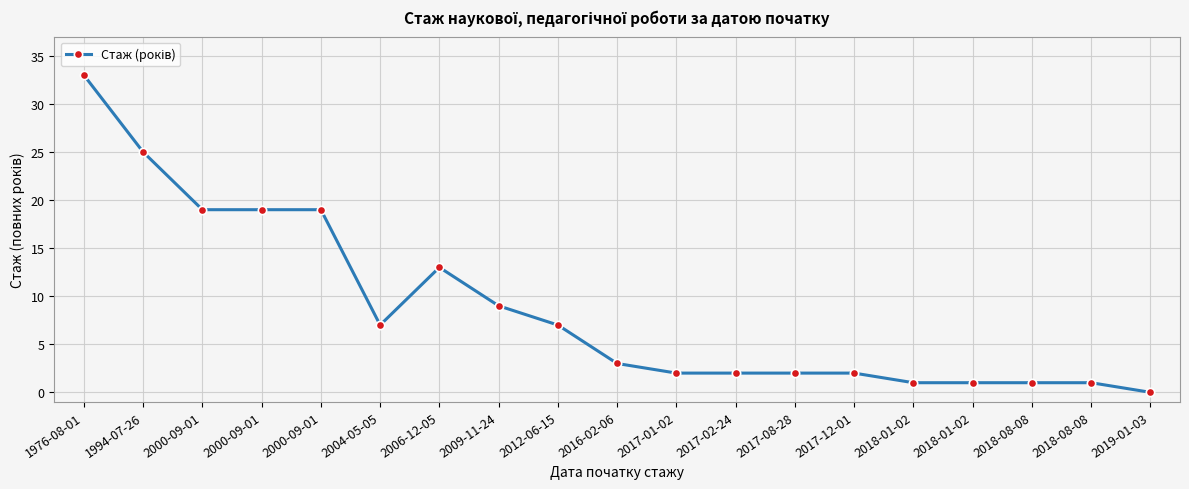

What is the label of the 4th point from the right?

2018-01-02